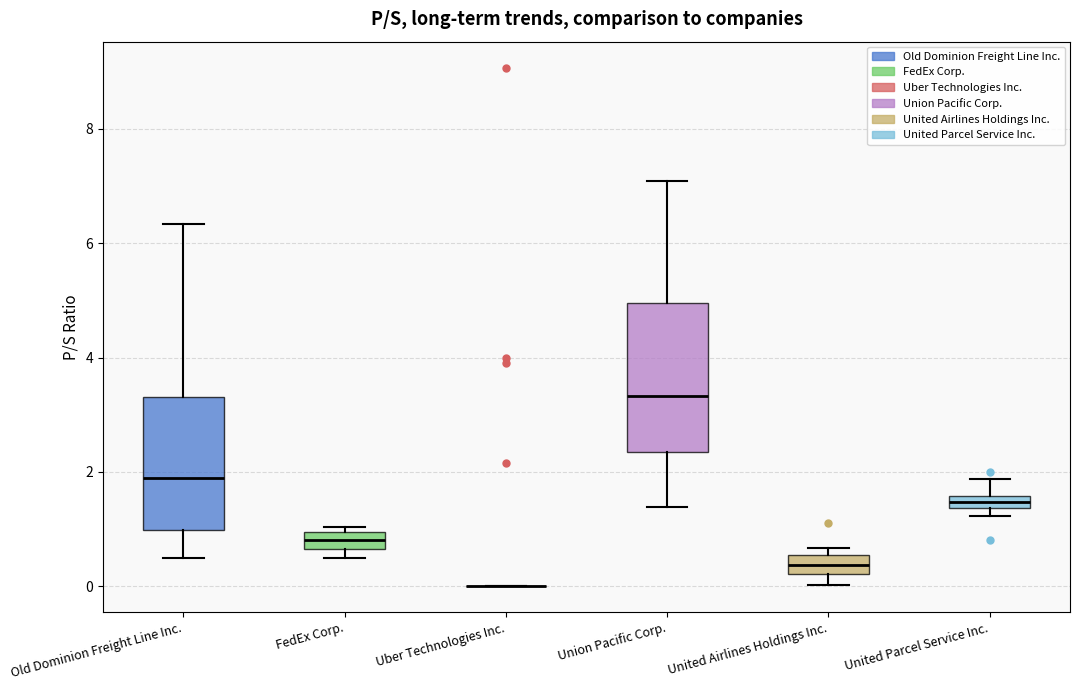

Comparing the boxes themselves (not the whiskers), which one is the tallest?

Union Pacific Corp.